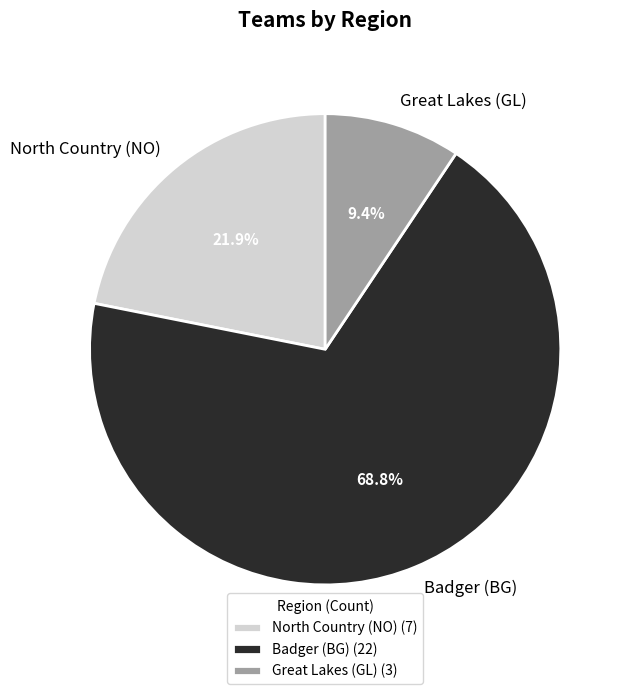

What is the ratio of the value at Great Lakes (GL) to the value at Badger (BG)?

0.1